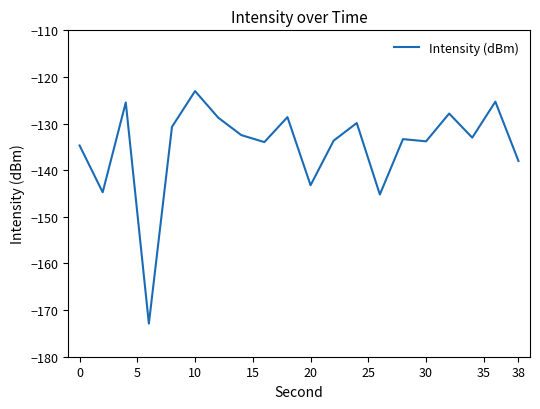

What is the difference between the maximum and minimum values?

49.9